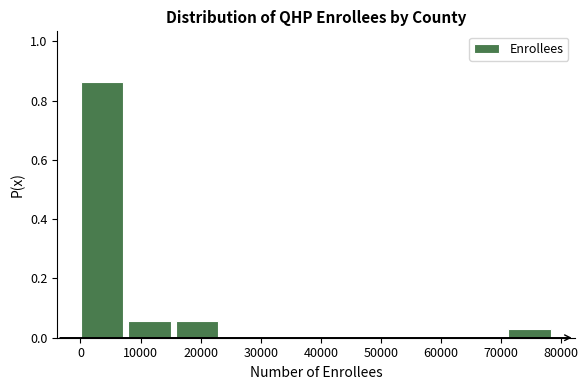

How tall is the bar that spans 16000 to 24000 on the x-axis? Neither the bar edges nor the heights are printed on the chart, so give them approximately, as read against the axes.

0.06